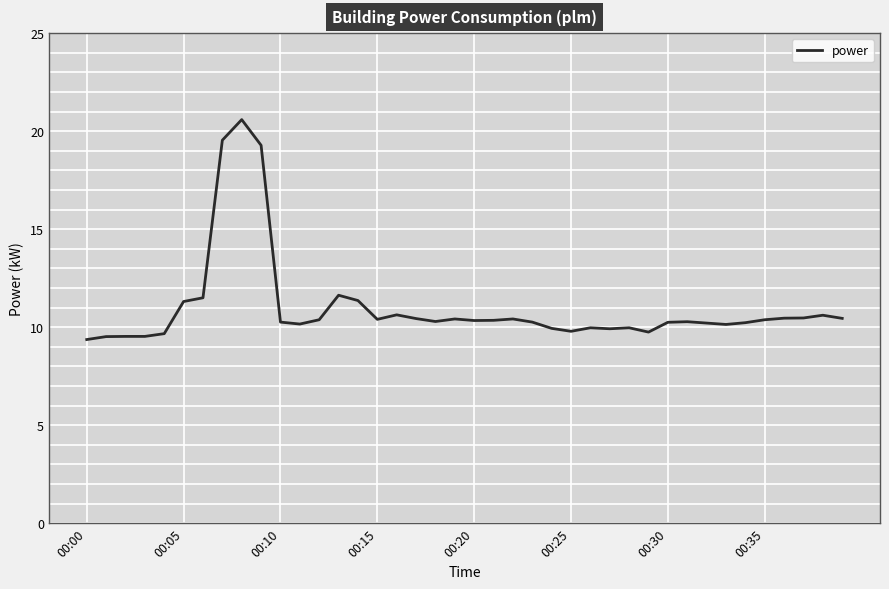

What is the minimum value shown in the chart?

9.4